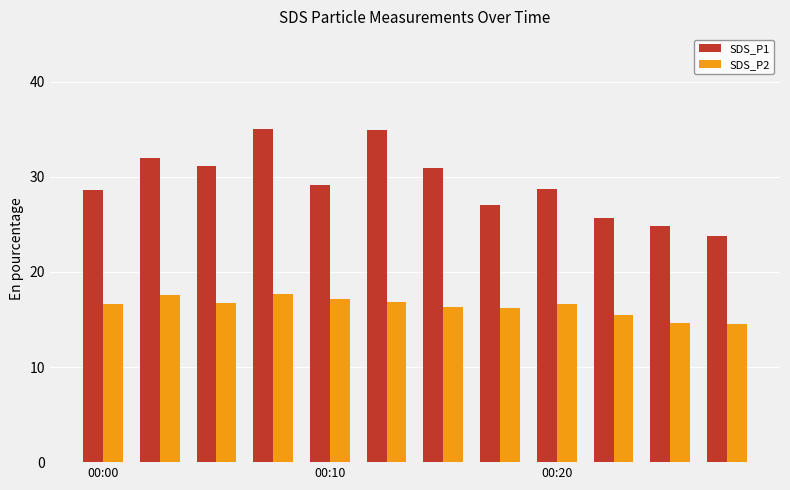

Which series has the largest total across all categories?

SDS_P1